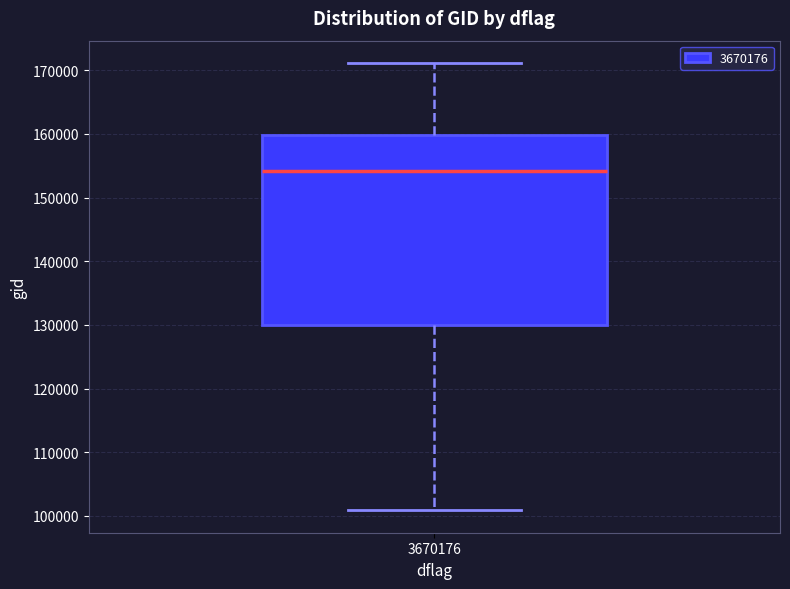

Where does the upper whisker of the box at x = 3670176 end on the y-axis? The values are not printed on the chart, so give them approximately, as read against the axis.

171000